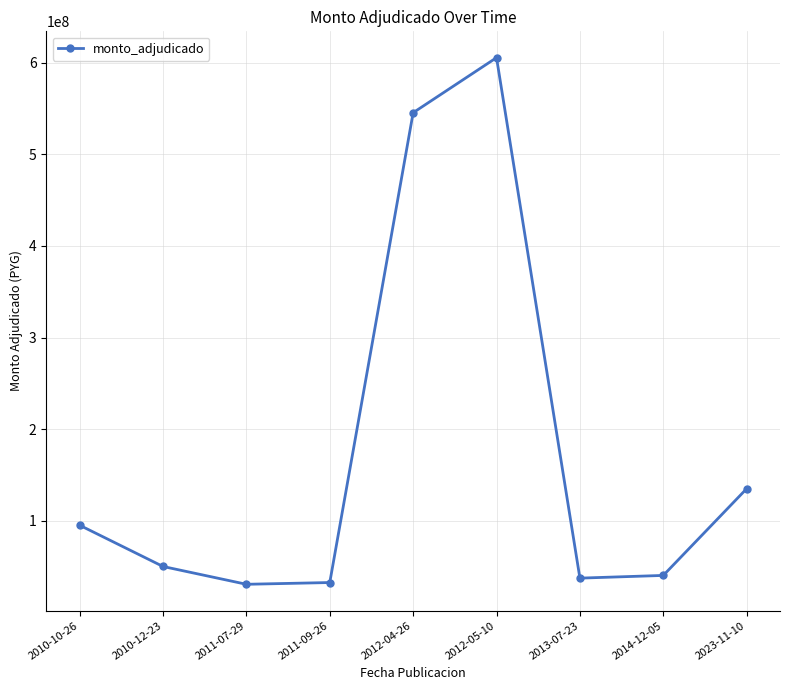

Is it true that the value at 2023-11-10 is 134934030?

True